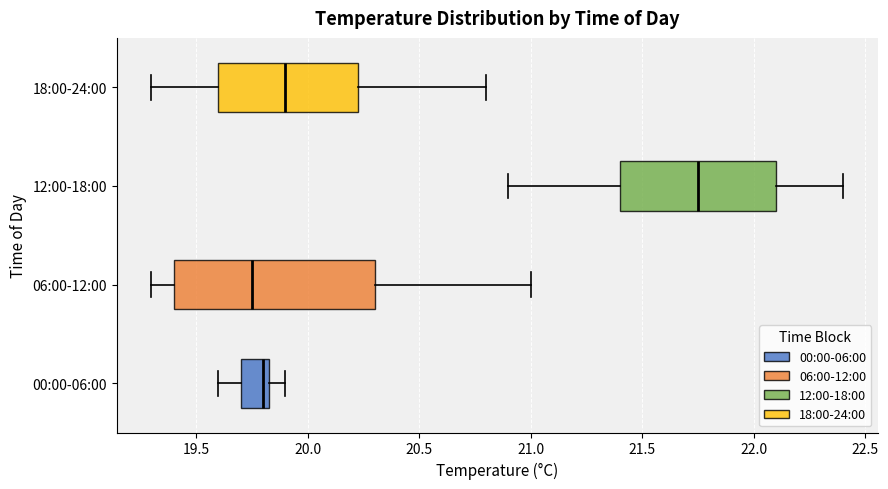

Reading bottom to top, read every box against the x-axis: the position of its median line, the range the box covers, and the ends of its whiskers. The values are not printed on the chart, so give them approximately, as read against the axis.

00:00-06:00: median 19.80, box 19.70 to 19.85, whiskers 19.60 to 19.90
06:00-12:00: median 19.75, box 19.40 to 20.30, whiskers 19.30 to 21.00
12:00-18:00: median 21.75, box 21.40 to 22.10, whiskers 20.90 to 22.40
18:00-24:00: median 19.90, box 19.60 to 20.25, whiskers 19.30 to 20.80